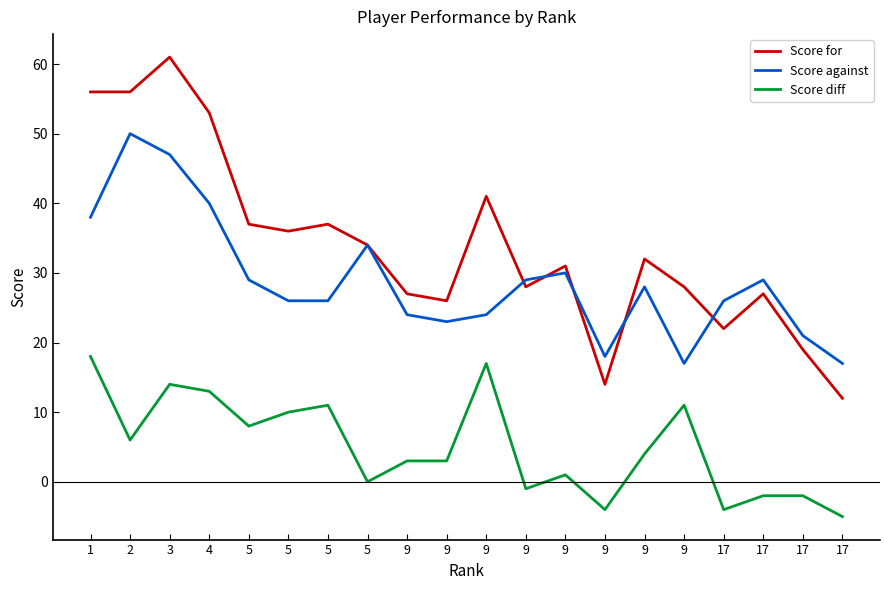

What are all the series names shown in the legend?

Score for, Score against, Score diff